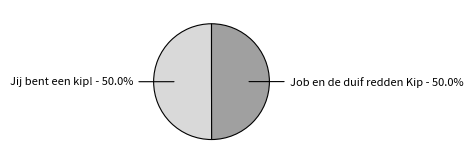

The Job en de duif redden Kip slice represents 35% of the pie. True or false?

False